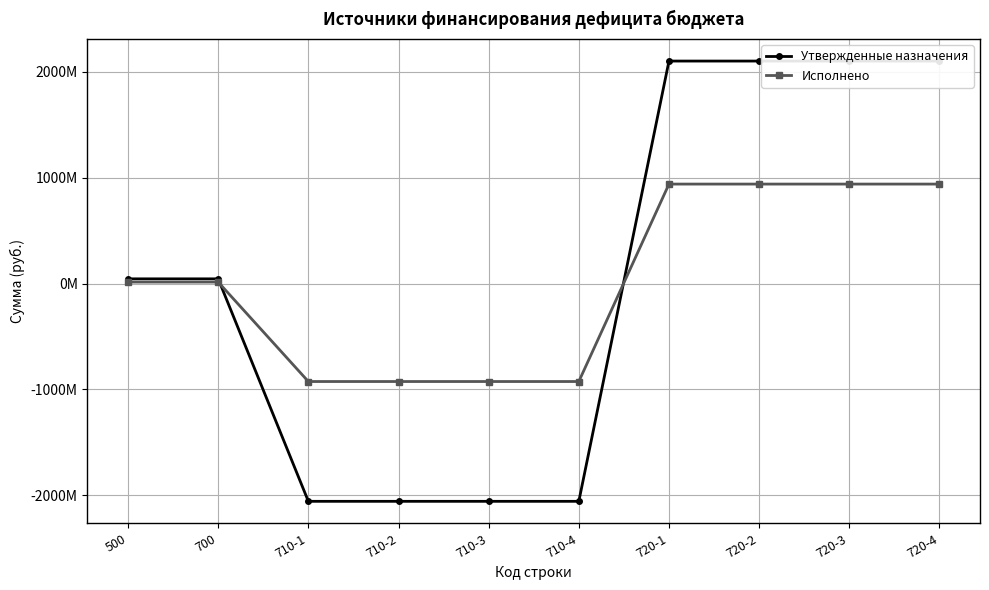

Reading left to right, transcribe all the data shown in this chart.

Утвержденные назначения: 500=44334039.5	700=44334039.5	710-1=-2058338059.4	710-2=-2058338059.4	710-3=-2058338059.4	710-4=-2058338059.4	720-1=2102672098.8	720-2=2102672098.8	720-3=2102672098.8	720-4=2102672098.8
Исполнено: 500=13951482.8	700=13951482.8	710-1=-926061232.5	710-2=-926061232.5	710-3=-926061232.5	710-4=-926061232.5	720-1=940012715.3	720-2=940012715.3	720-3=940012715.3	720-4=940012715.3